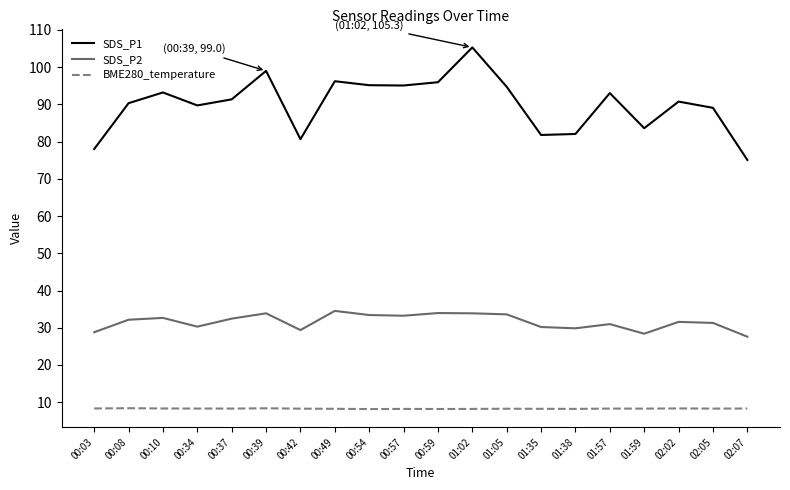

What is the total value across all series at 01:05?

136.6